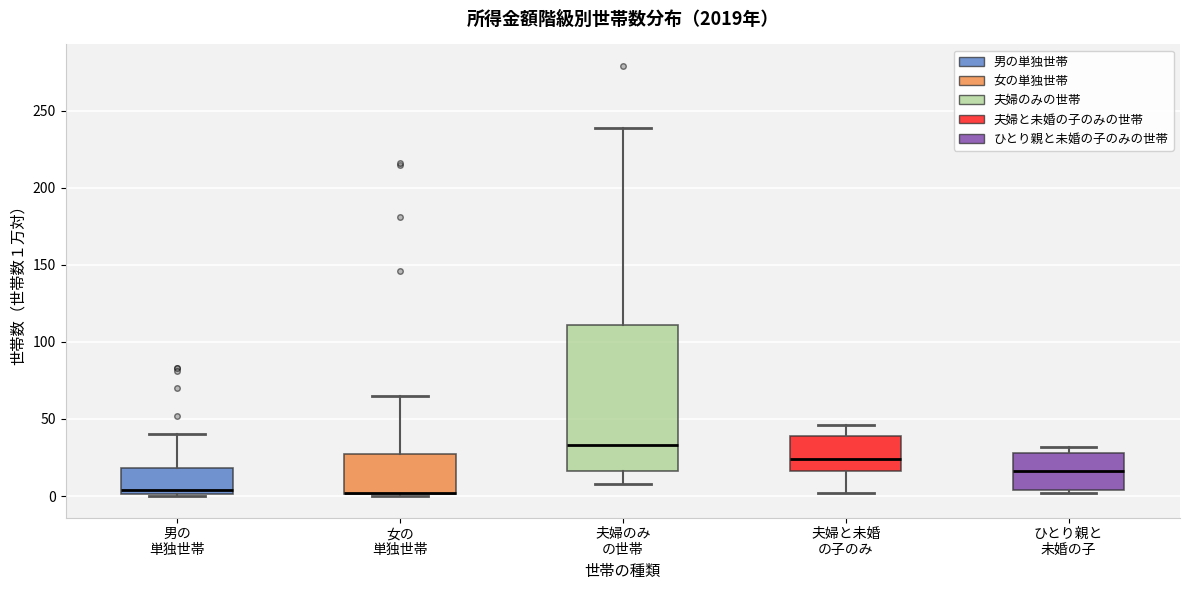

Reading left to right, transcribe this box plot: for each box, give where its median line is, the range the box spans, and where its two whiskers end, as read against the y-axis. The values are not printed on the chart, so give them approximately, as read against the axis.

男の 単独世帯: median 5, box 0 to 20, whiskers 0 to 40
女の 単独世帯: median 0 (drawn on the box's lower edge), box 0 to 25, whiskers 0 to 65
夫婦のみ の世帯: median 35, box 15 to 110, whiskers 10 to 240
夫婦と未婚 の子のみ: median 25, box 15 to 40, whiskers 0 to 45
ひとり親と 未婚の子: median 15, box 5 to 30, whiskers 0 to 30 (just above the box's upper edge)